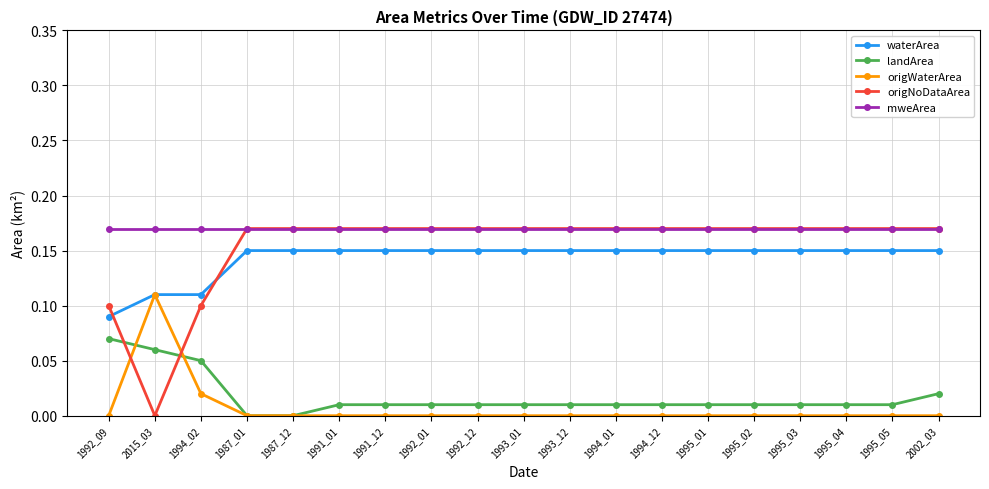

Which category has the lowest value in the waterArea series?

1992_09